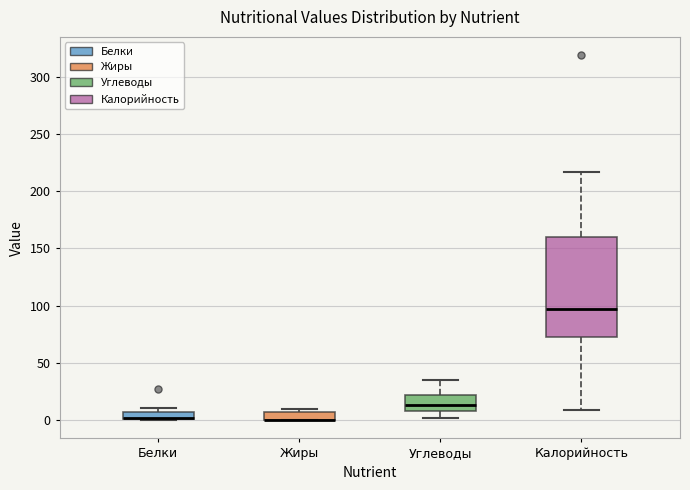

Where is the upper edge of the box for Углеводы on the y-axis? The values are not printed on the chart, so give them approximately, as read against the axis.

20